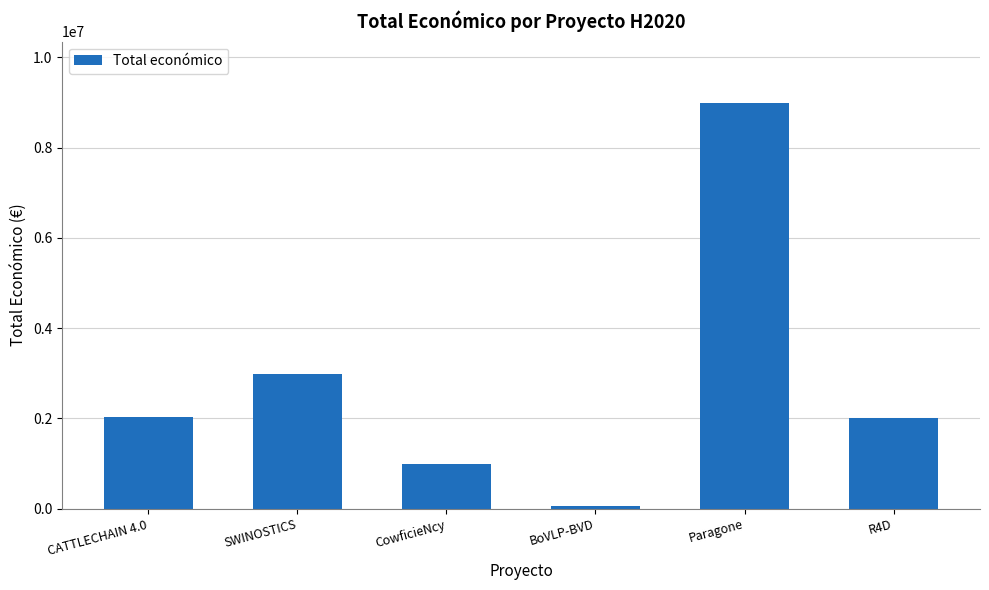

The chart shows a value of 534251 at R4D. True or false?

False